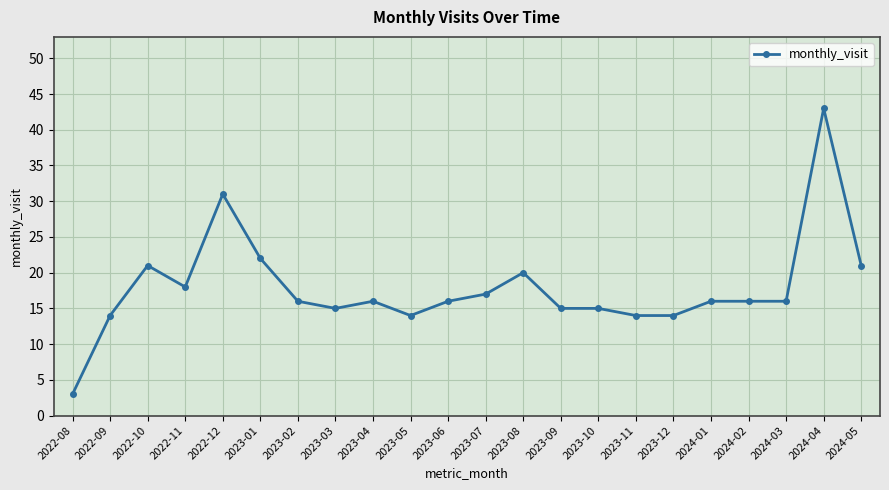

Count the number of data series in this chart.

1